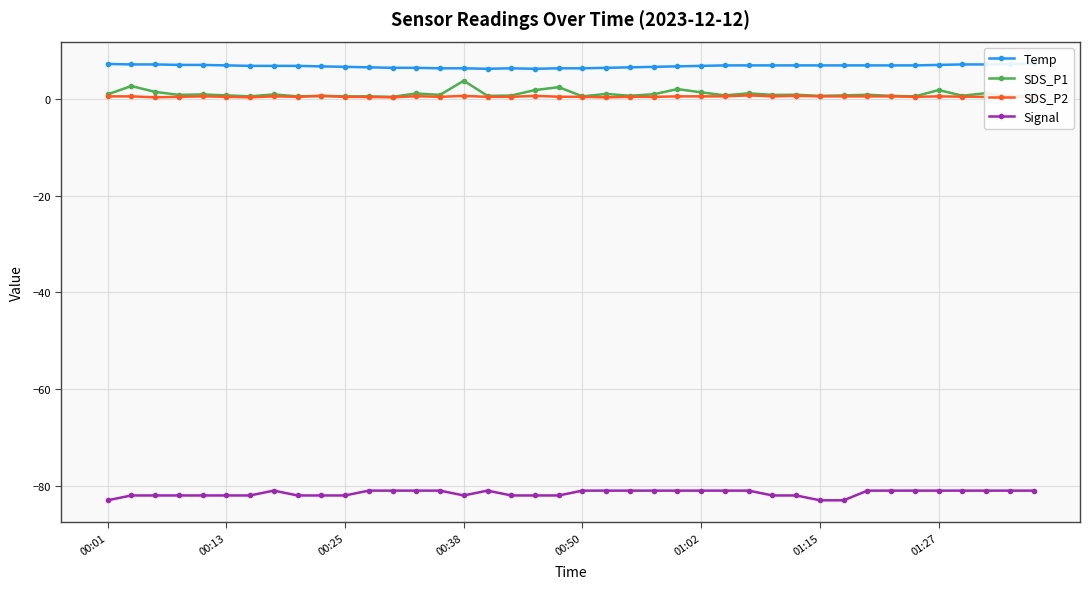

In SDS_P2, how many points are lower than both neighbors (excluding endpoints)?

8